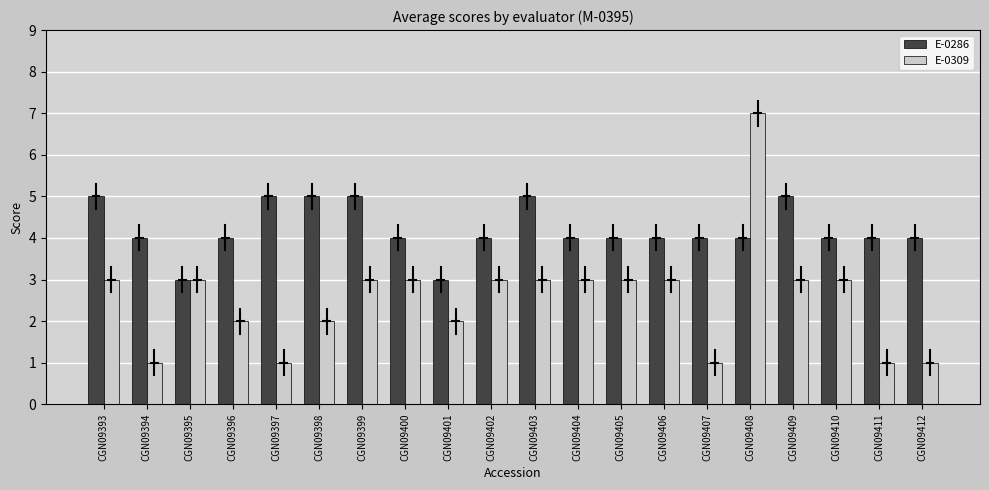

What is the difference between the maximum and minimum values in the E-0309 series?

6